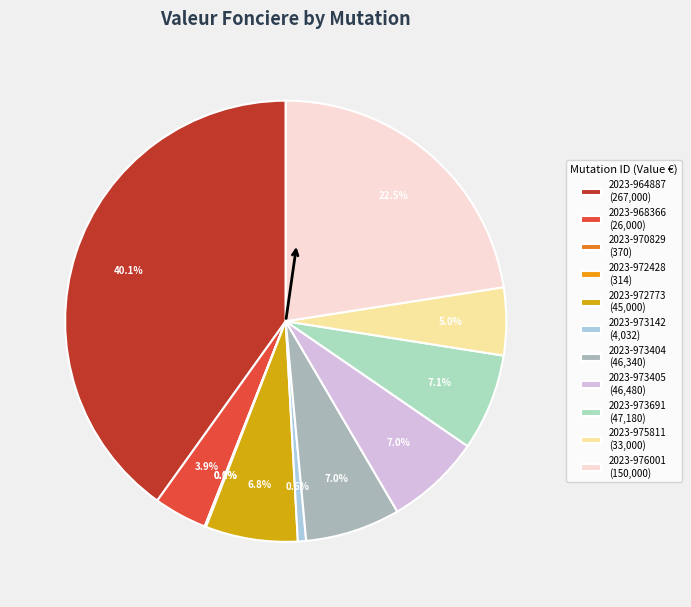

Approximately how many times larger is the value at 2023-975811 compared to 2023-973142?

8.2